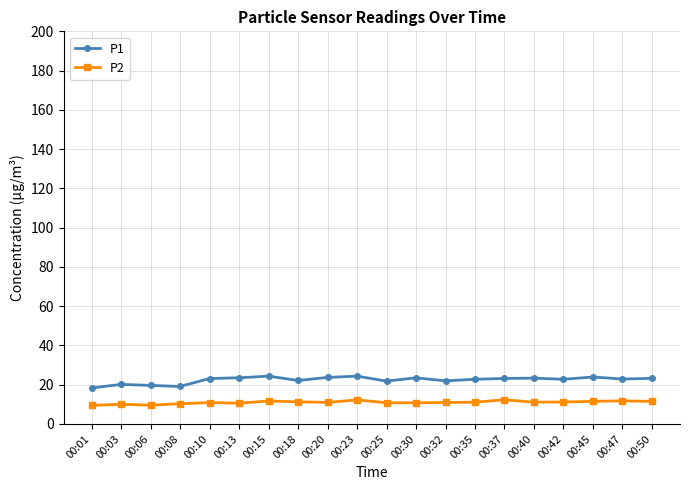

List the series in order of their overall mean, highest first.

P1, P2